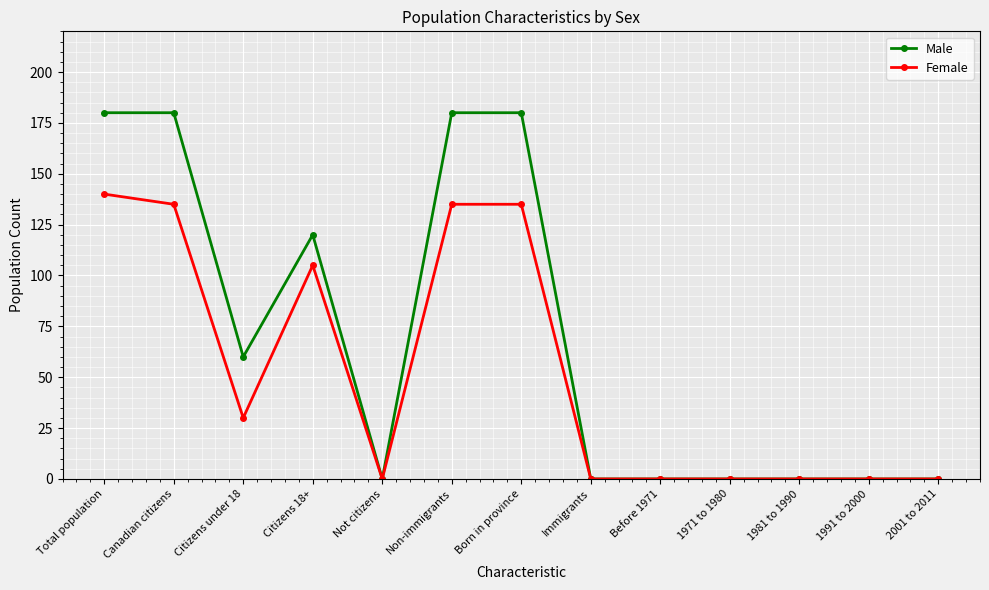

How many categories are shown in the chart?

13